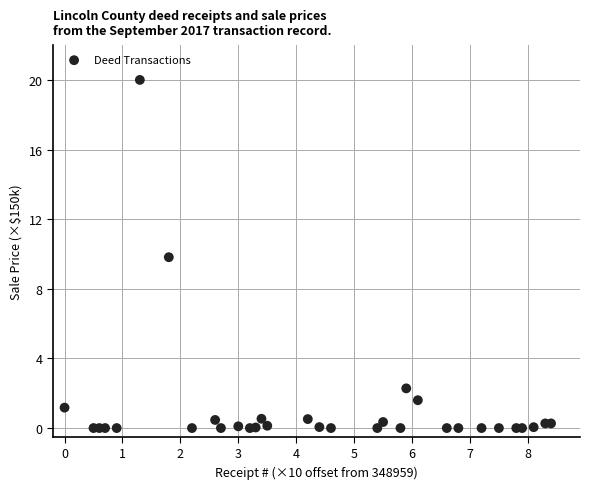

What is the range of Y values (max minus min)?

20.0